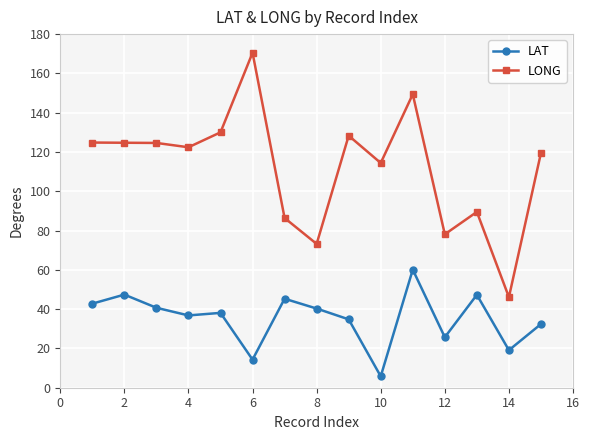

True or false: LAT and LONG intersect in this chart.

False